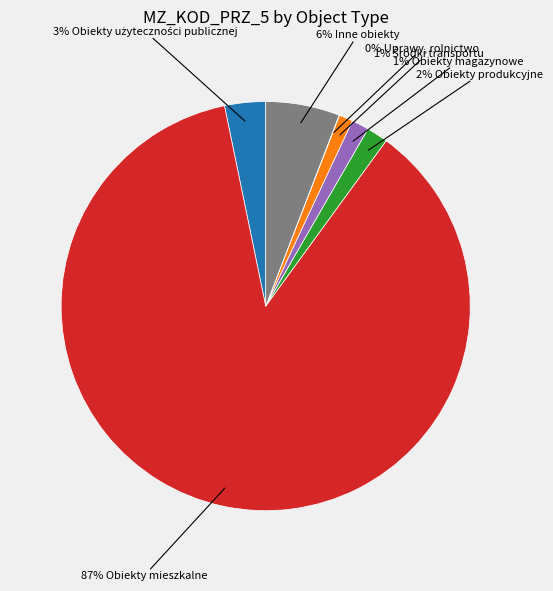

To the nearest percent, what is the average slice percentage?

14%